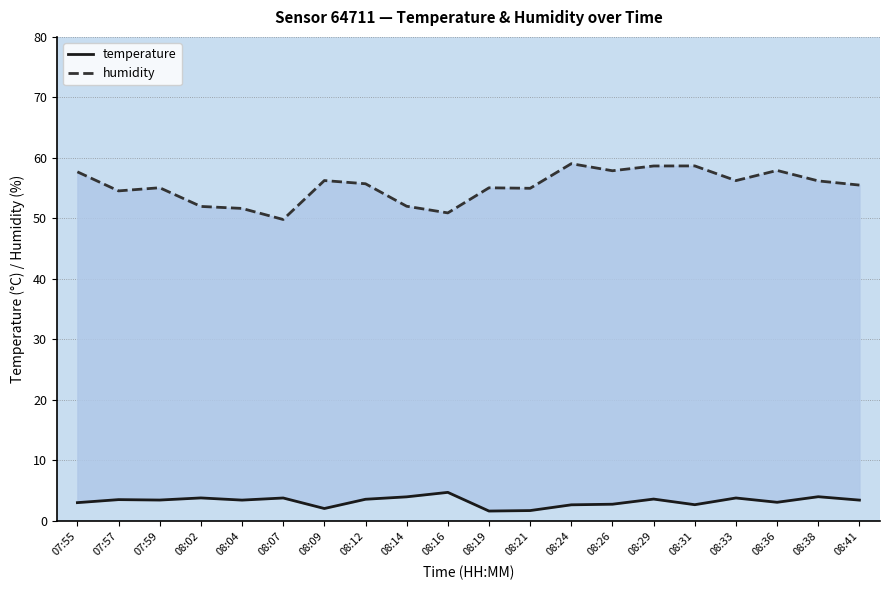

What is the difference between the temperature values at 08:26 and 08:14?

1.2